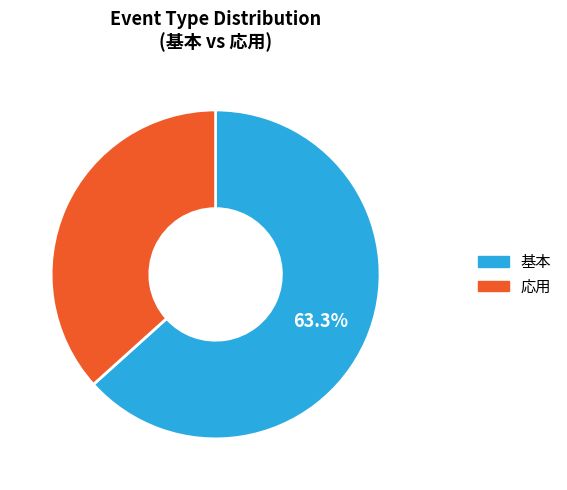

Does 応用 represent more than half of the total?

No